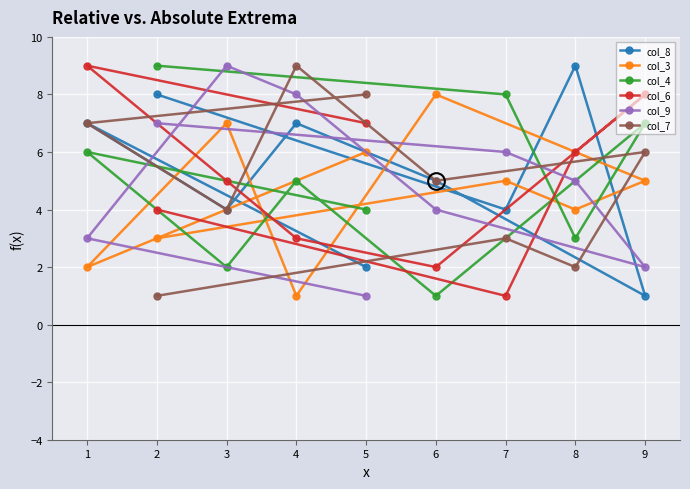

Between 4 and 6, which series saw the biggest shift?

col_3